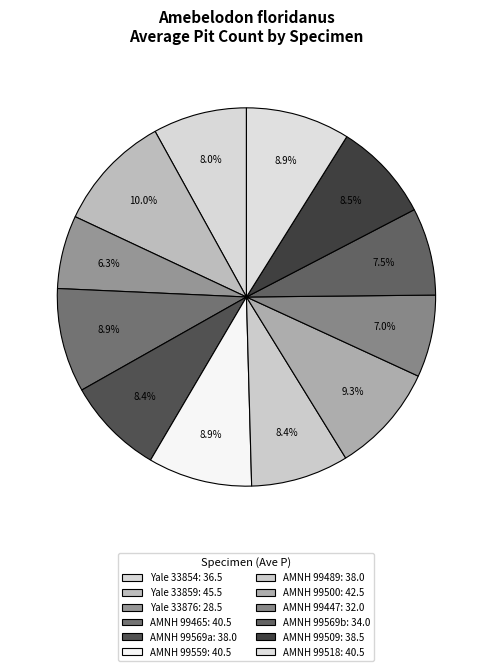

Is there any slice that represents more than half of the pie?

No